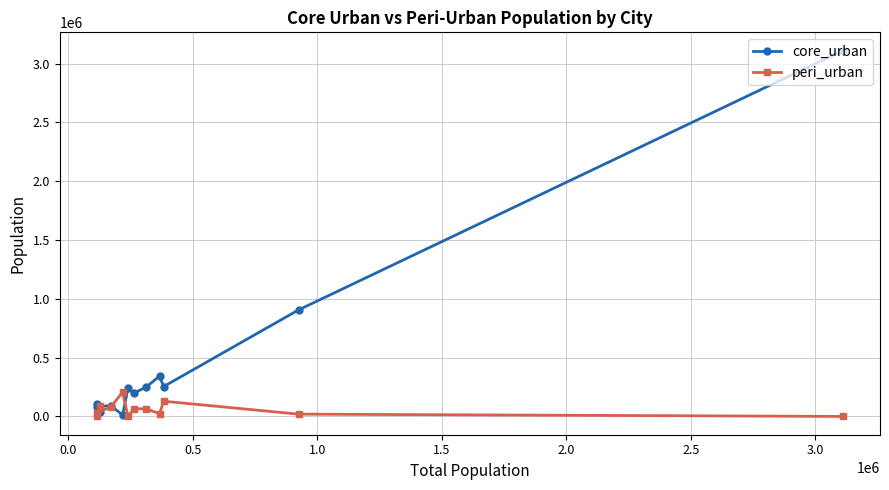

What is the maximum value for peri_urban?

205603